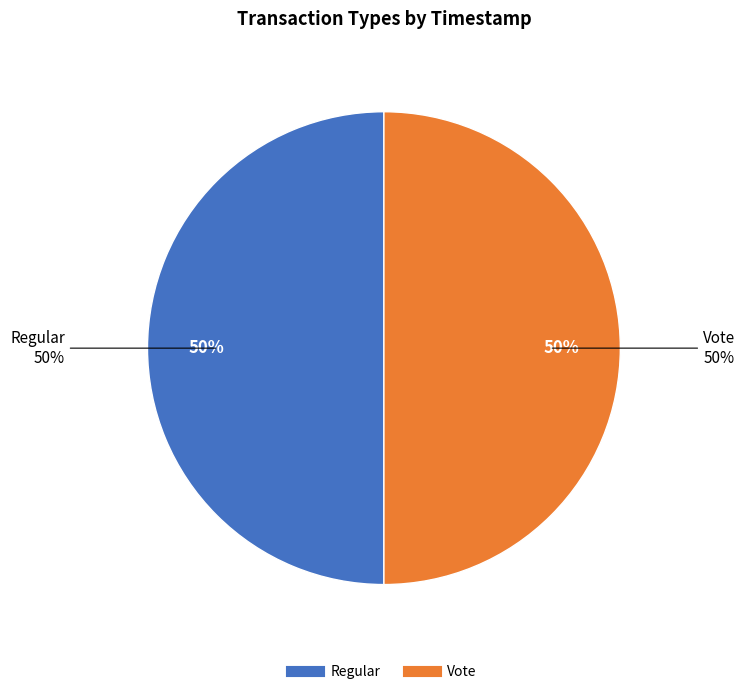

The Regular slice represents 50% of the pie. True or false?

True